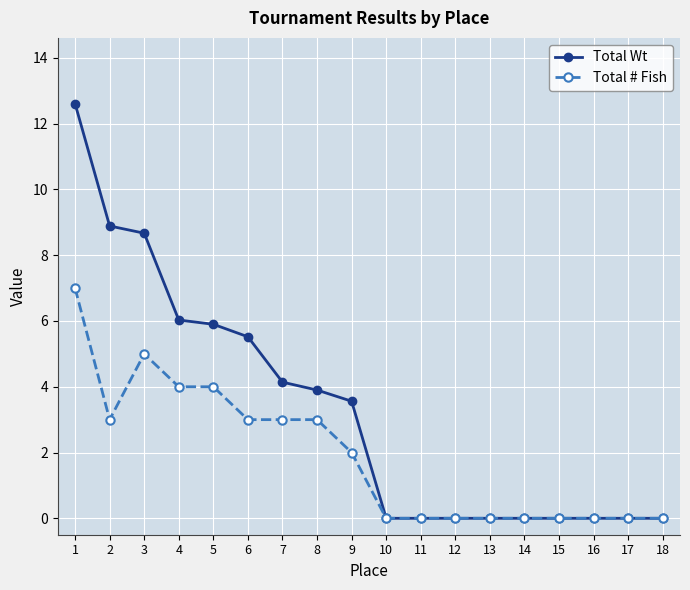

True or false: Total Wt has a value of 0.0 at 14.

True